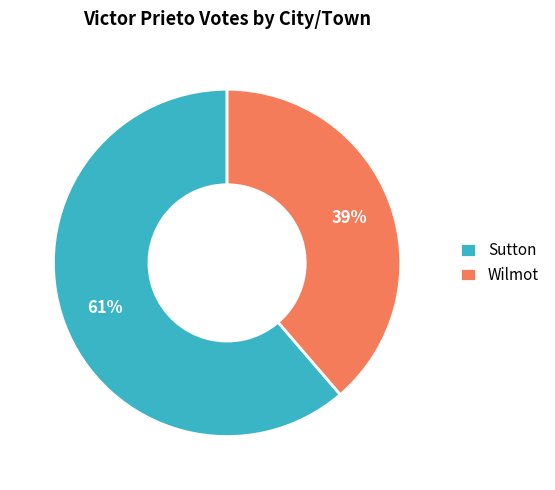

True or false: Wilmot accounts for 39% of the total.

True